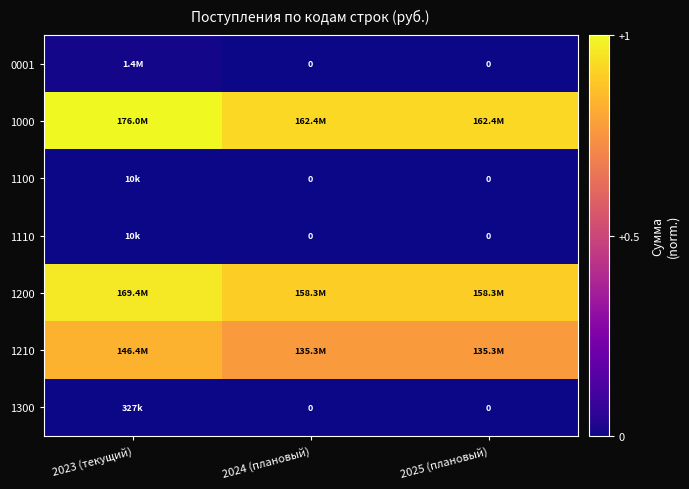

How many positive values does the 1300 series have?

1